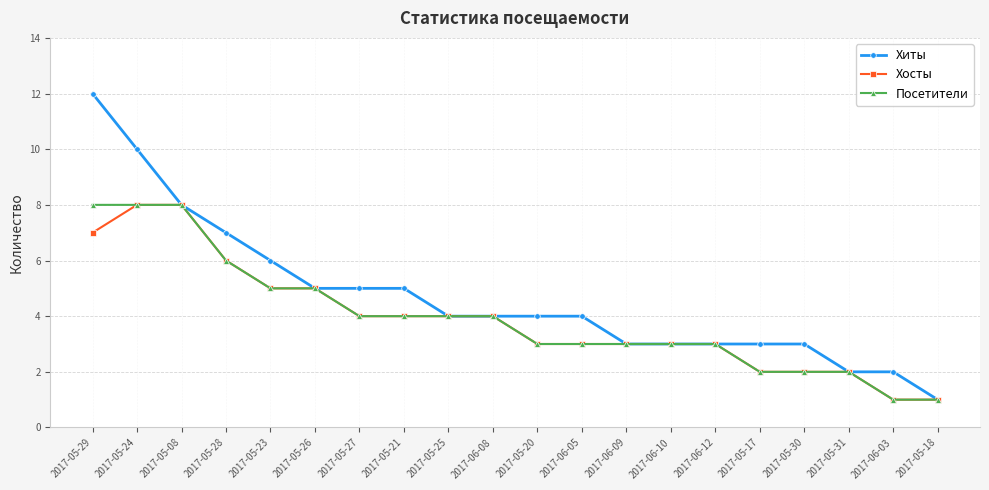

The Хиты series shows 1 at 2017-05-17. True or false?

False